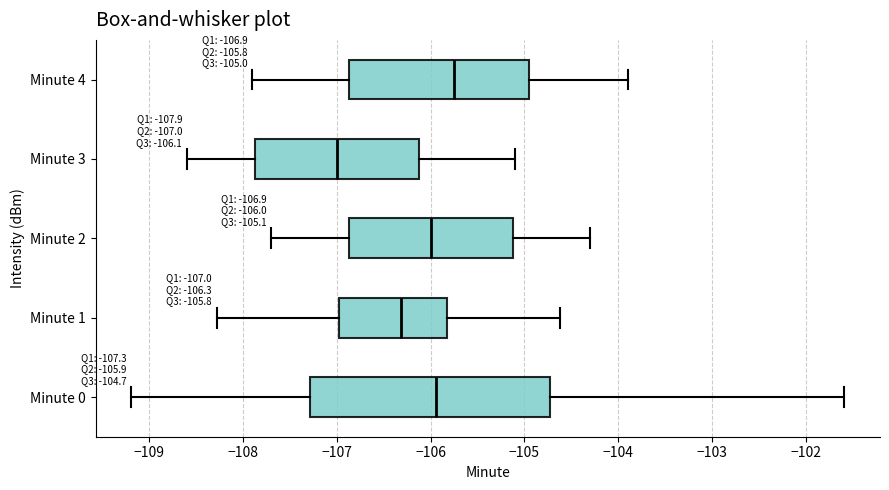

Which box's median line is the furthest to the right?

Minute 4